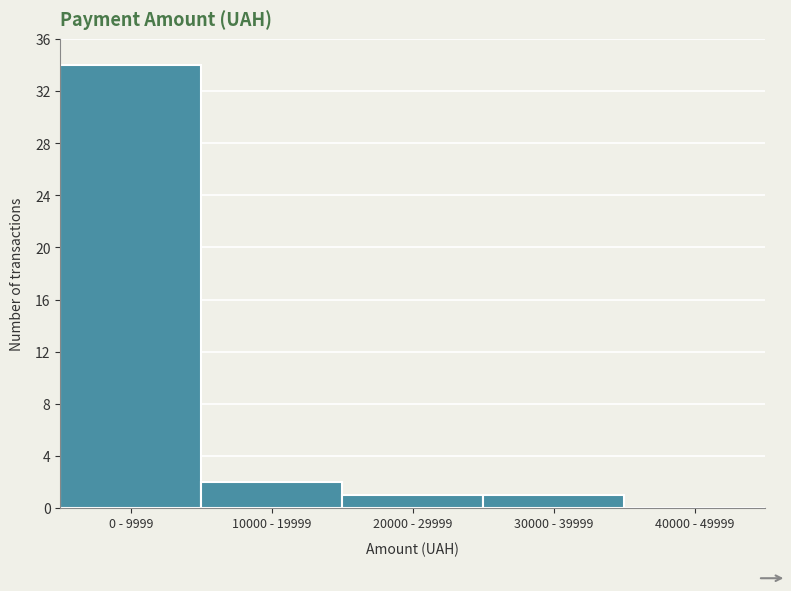

Reading right to left, what are all the values shown in this chart?

40000 - 49999=0	30000 - 39999=1	20000 - 29999=1	10000 - 19999=2	0 - 9999=34